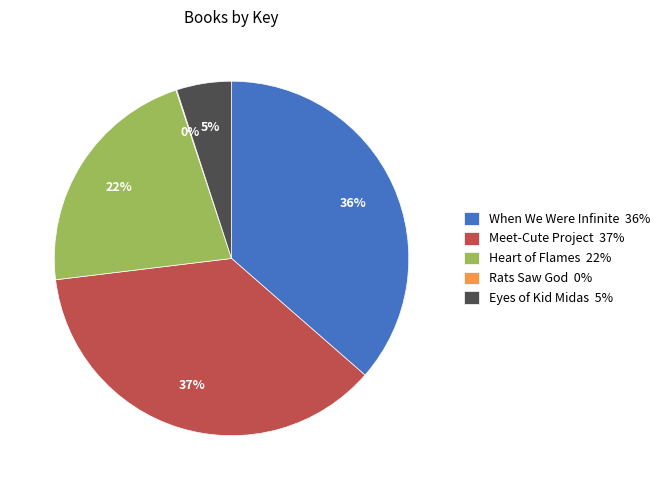

Does When We Were Infinite 36% represent more than half of the total?

No